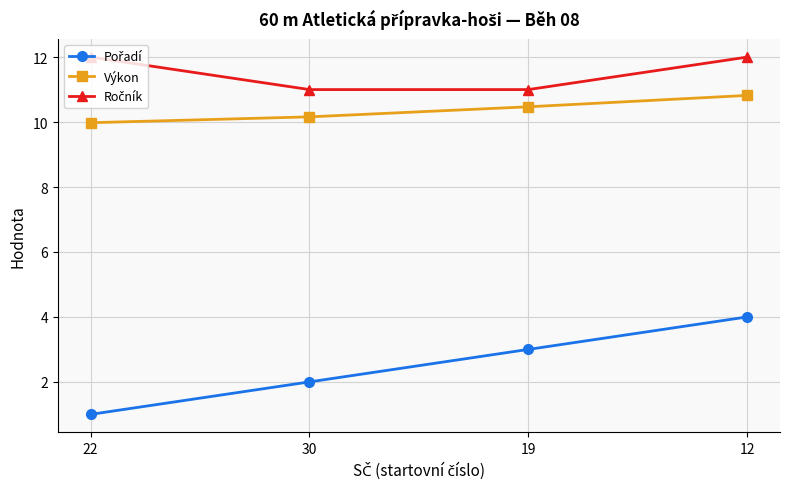

What is the difference between the highest and lowest values at 22?

11.0